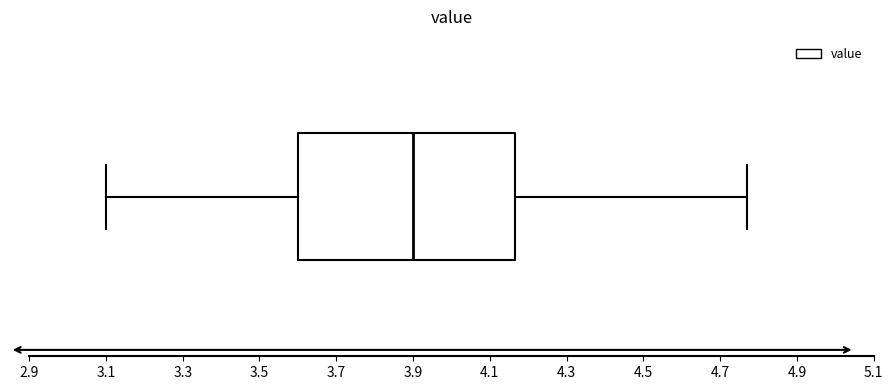

Read this box plot against the x-axis: the position of the median line, the range covered by the box, and the ends of both whiskers. The values are not printed on the chart, so give them approximately, as read against the axis.

median 3.90, box 3.60 to 4.16, whiskers 3.10 to 4.78